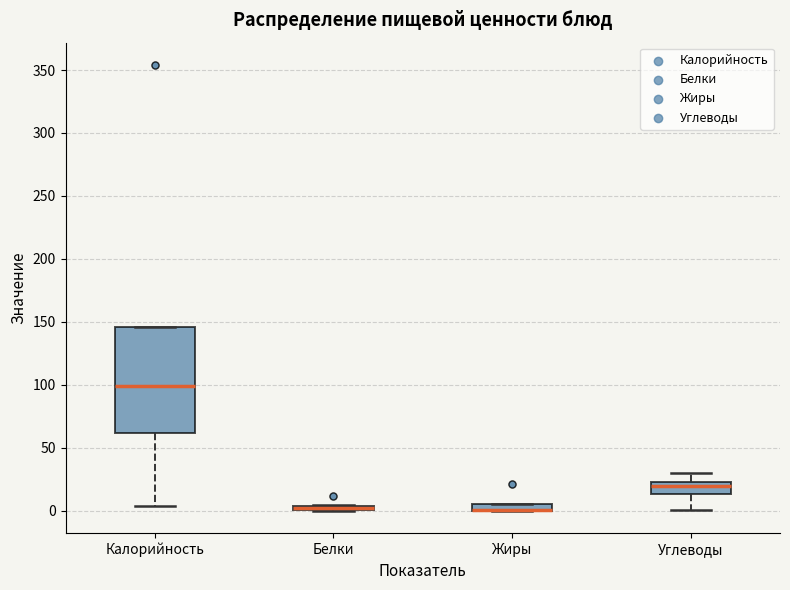

Where does the median line of the box for Калорийность sit on the y-axis? The values are not printed on the chart, so give them approximately, as read against the axis.

100